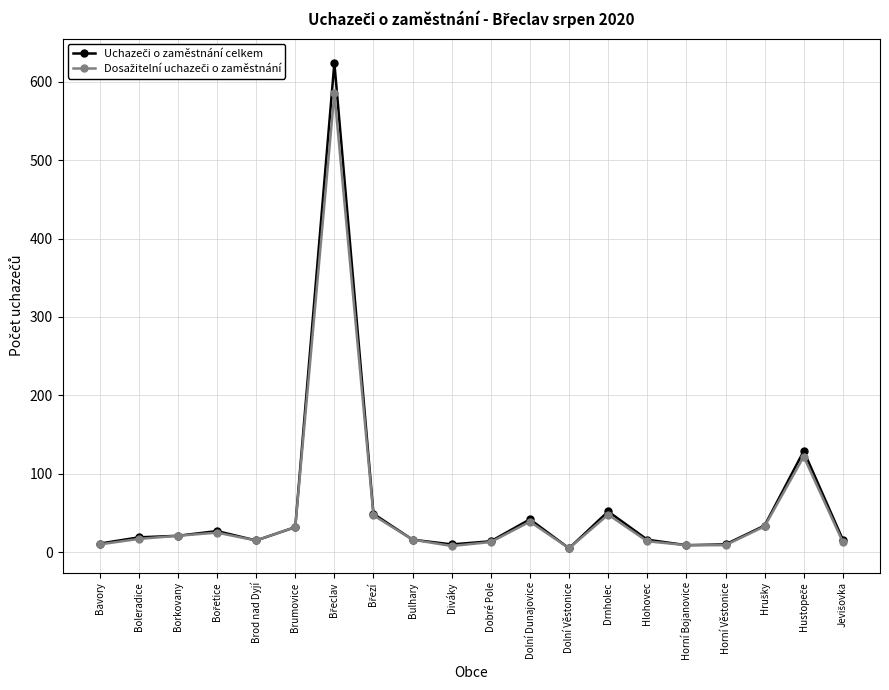

What is the greatest value displayed?

624